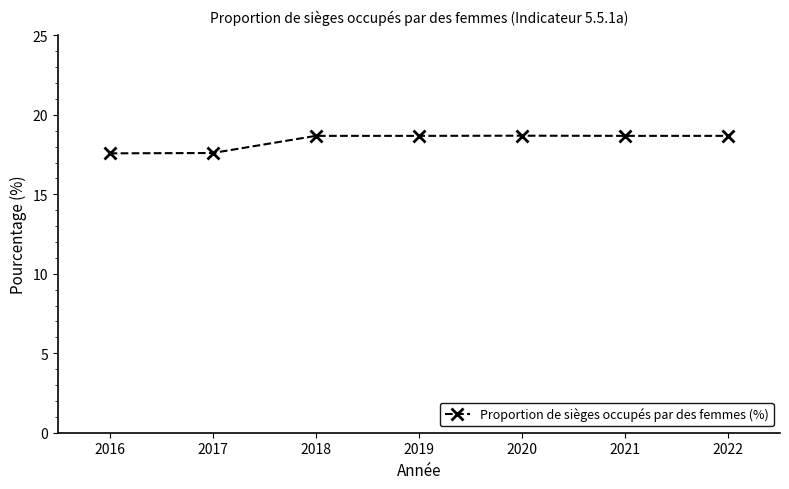

The value at 2017 is 17.6. True or false?

True